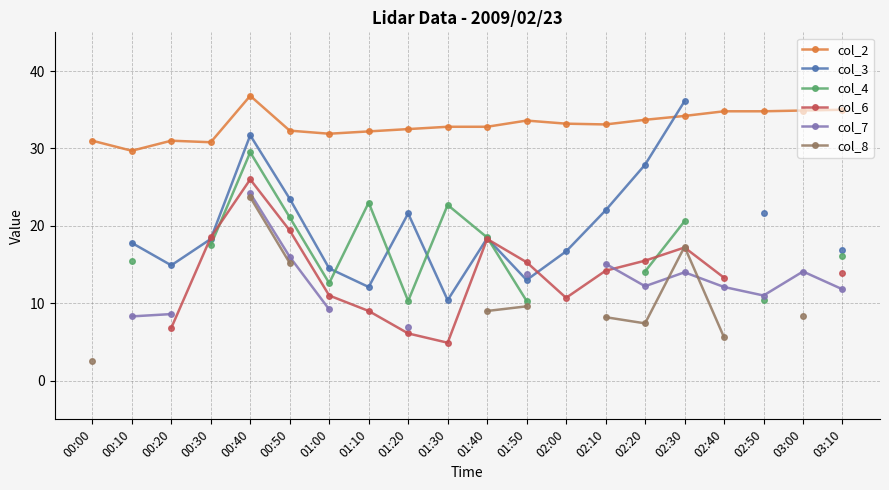

True or false: col_7 and col_3 cross at least once.

False